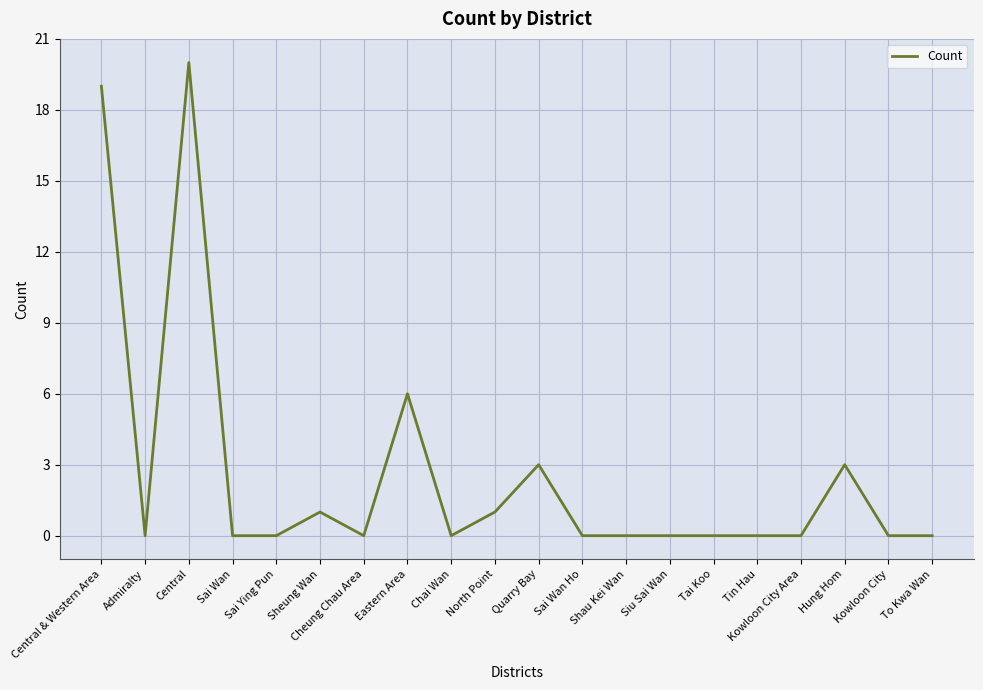

Is it true that the value at Hung Hom is 3?

True